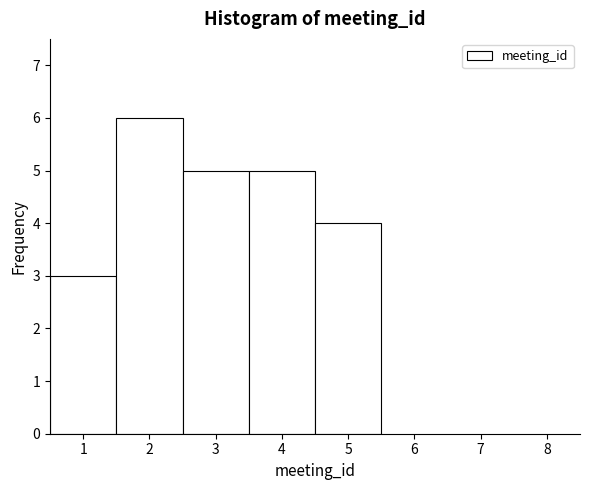

Reading left to right, transcribe this chart: for each bar, give the range it covers on the x-axis and its height. The values are not printed on the chart, so give them approximately, as read against the axis.

0.5 to 1.5: 3
1.5 to 2.5: 6
2.5 to 3.5: 5
3.5 to 4.5: 5
4.5 to 5.5: 4